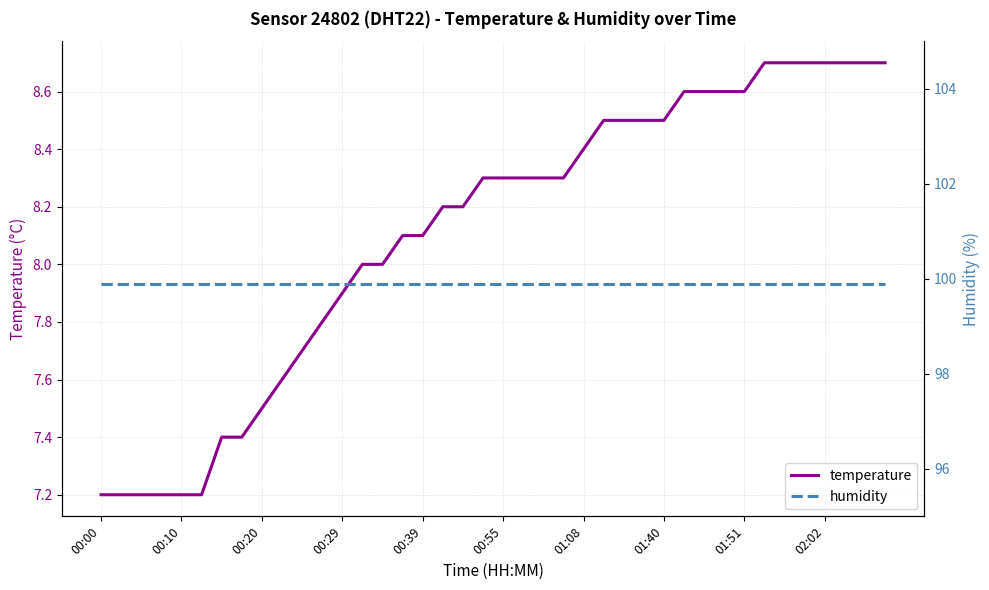

At how many categories does at least one series exceed 33?

40